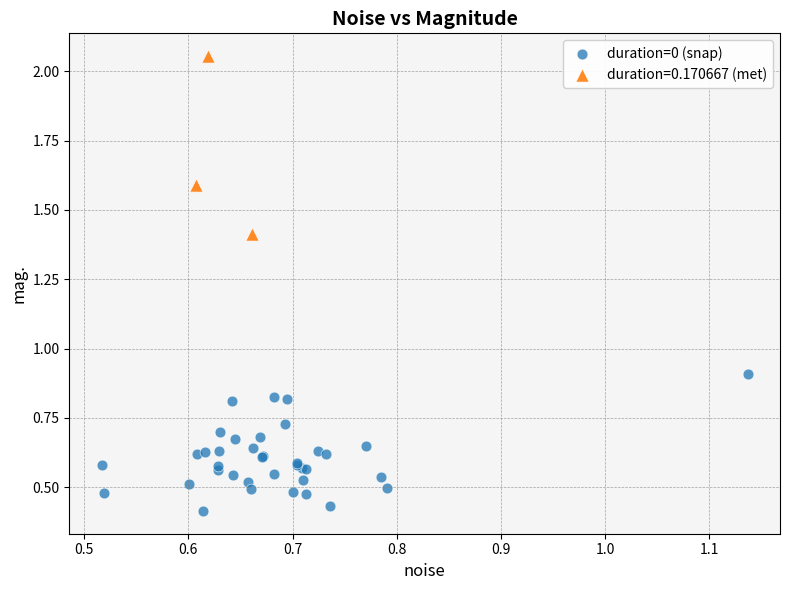

Which series reaches the minimum Y coordinate?

duration=0 (snap)